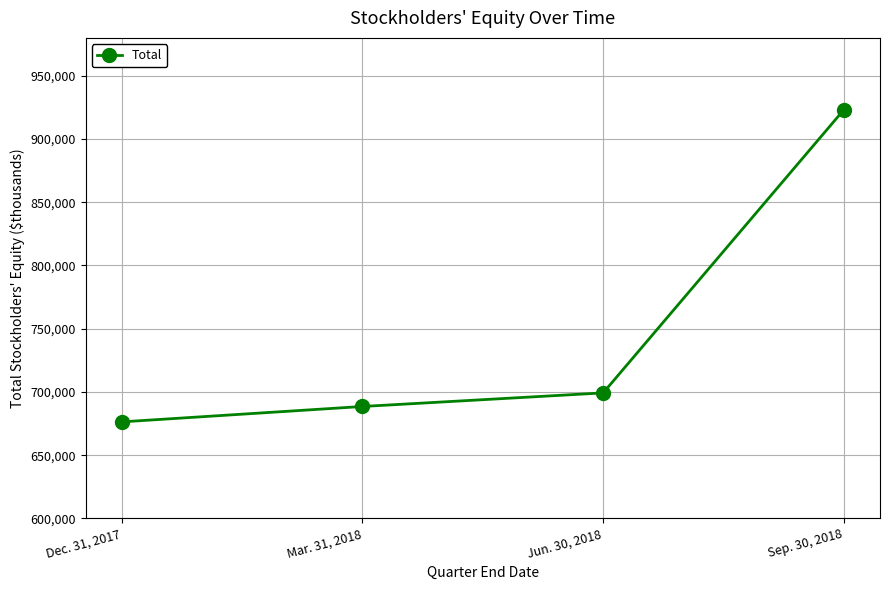

What is the maximum value shown in the chart?

923211